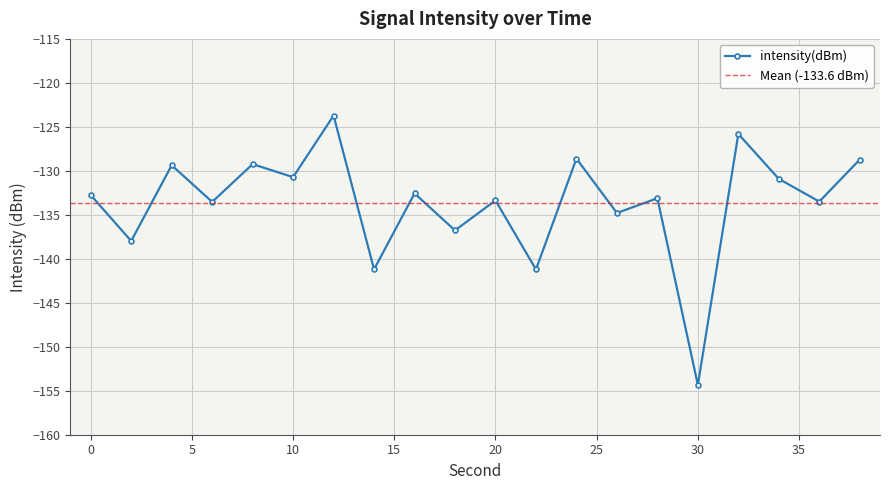

Between 2 and 38, which is larger?

38